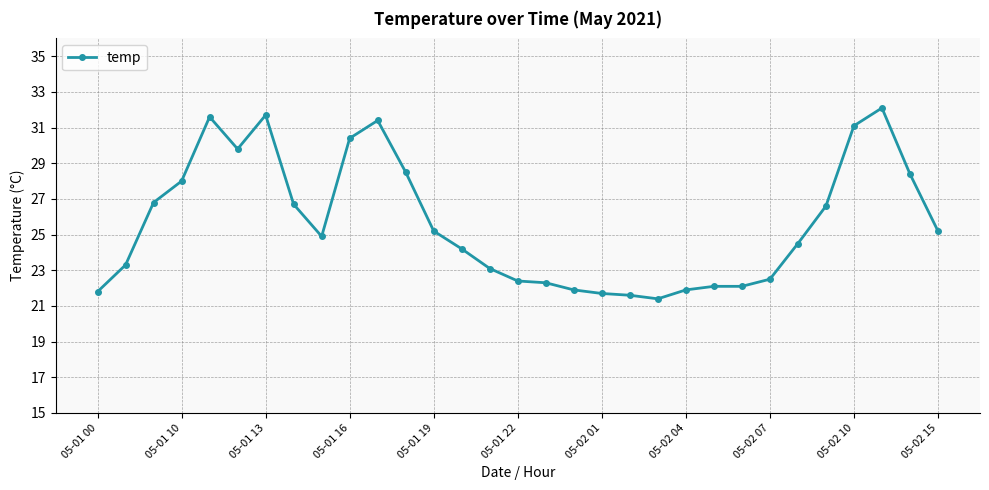

Is this an area chart (filled region under the line)?

No